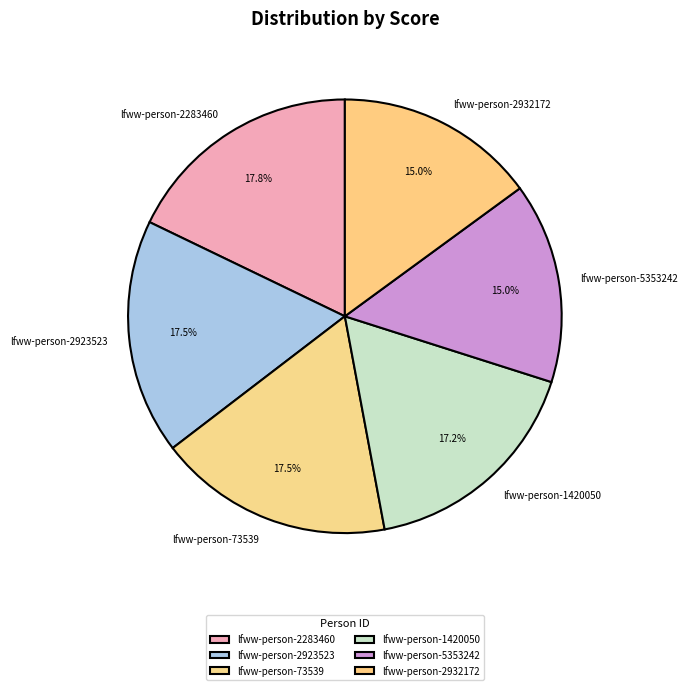

Does lfww-person-2923523 represent more than half of the total?

No